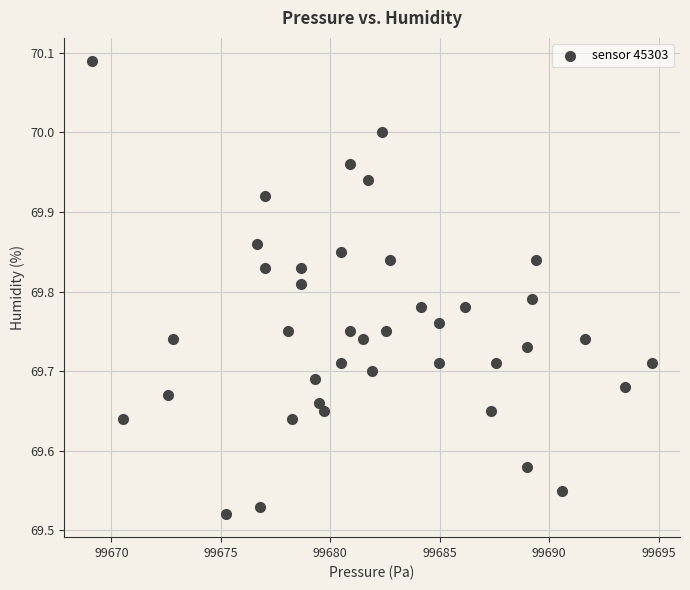

What is the range of X values (max minus min)?

25.6